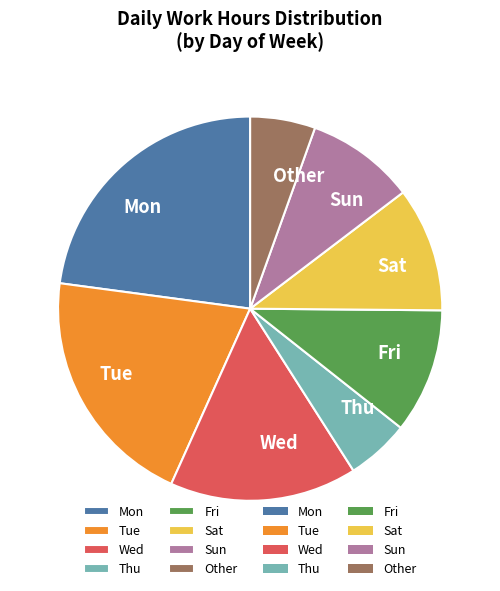

True or false: Fri accounts for 11% of the total.

True